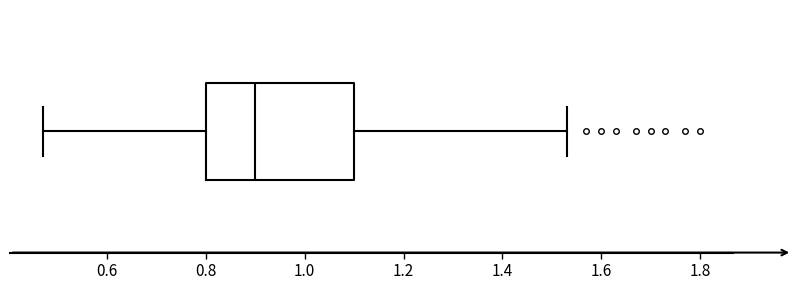

Read this box plot against the x-axis: the position of the median line, the range covered by the box, and the ends of both whiskers. The values are not printed on the chart, so give them approximately, as read against the axis.

median 0.90, box 0.80 to 1.10, whiskers 0.48 to 1.54